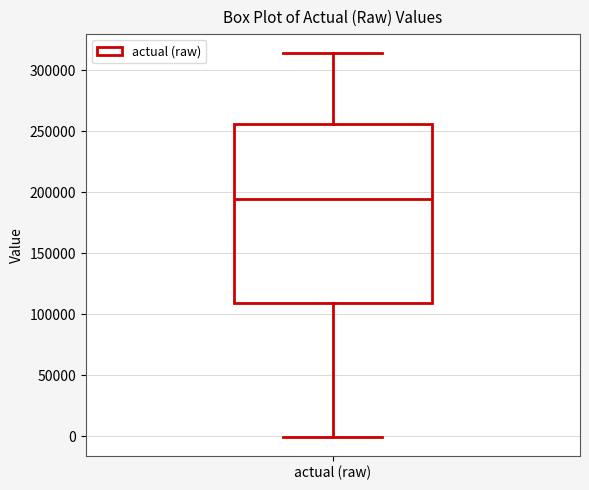

Transcribe this box plot: give where the median line is, the range the box spans, and where the two whiskers end, as read against the y-axis. The values are not printed on the chart, so give them approximately, as read against the axis.

median 195000, box 110000 to 255000, whiskers 0 to 315000